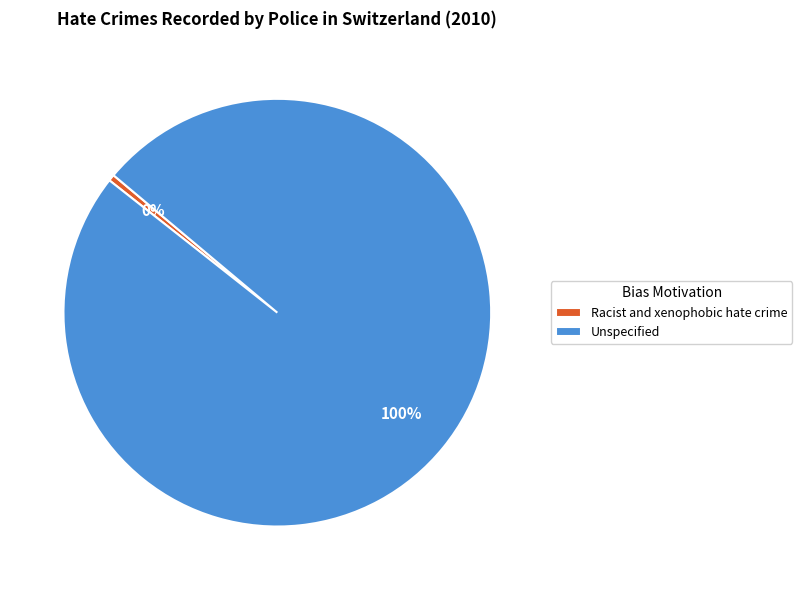

To the nearest percent, what is the average slice percentage?

50%